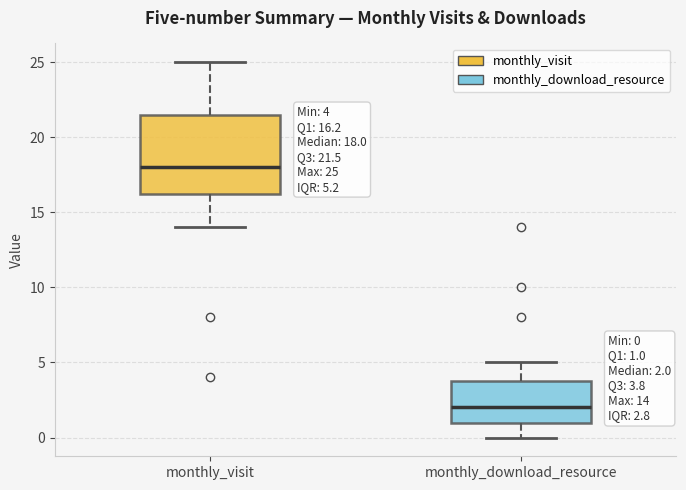

Which box has the highest median line?

monthly_visit